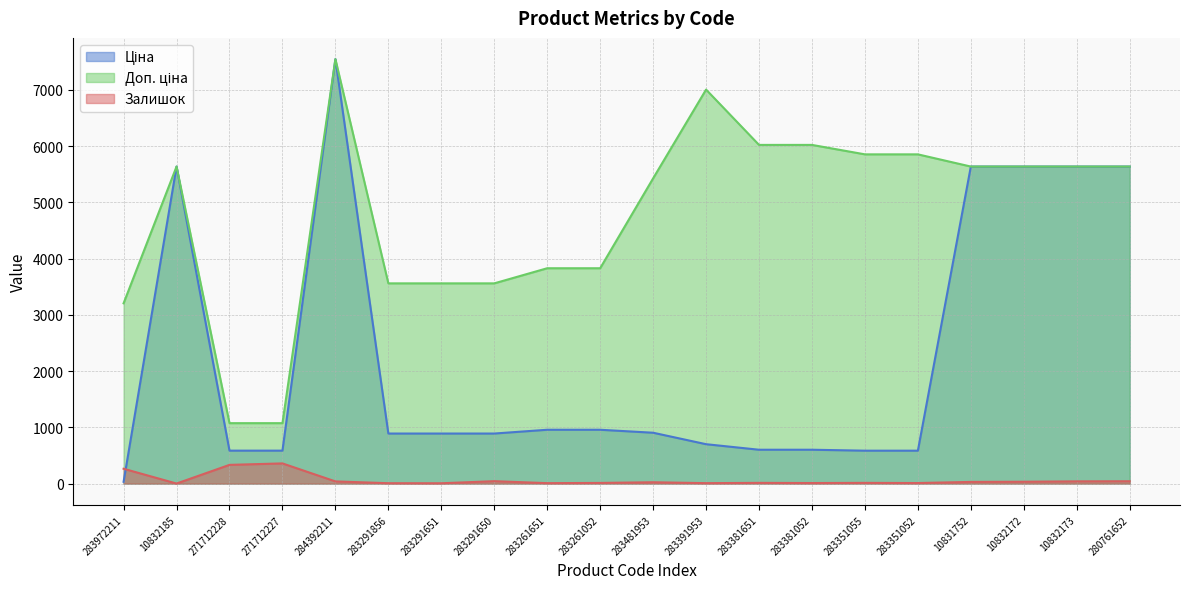

What position from the right is 283972211?

20